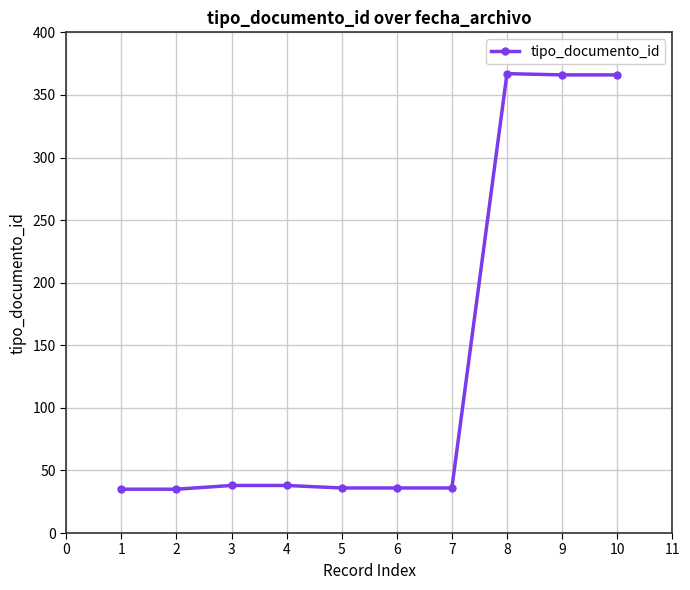

Does the chart display data point markers on the line(s)?

Yes